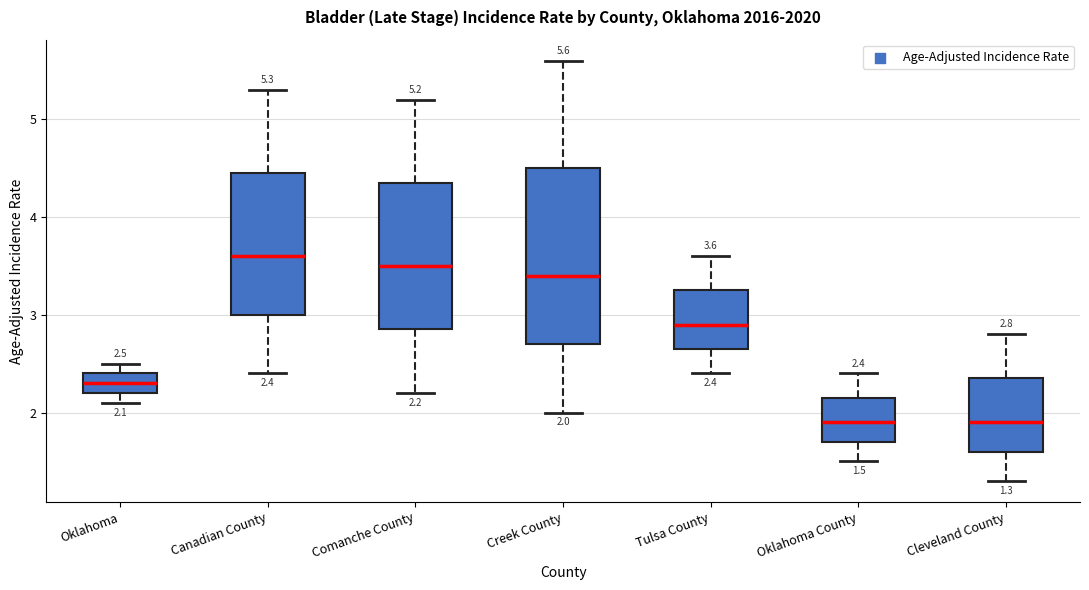

Which box is the tallest, from its lower edge to its upper edge?

Creek County